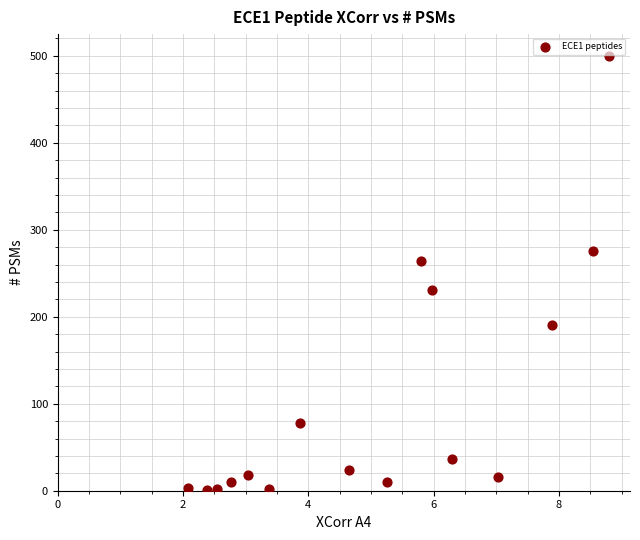

What is the range of Y values (max minus min)?

499